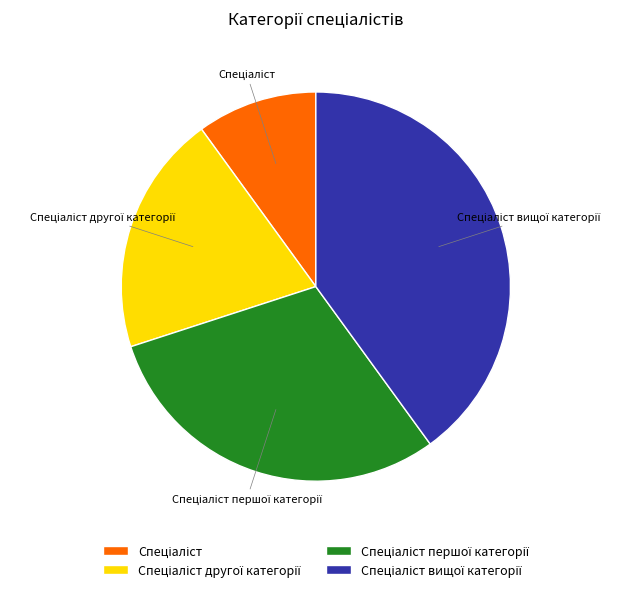

Does any single category account for the majority?

No